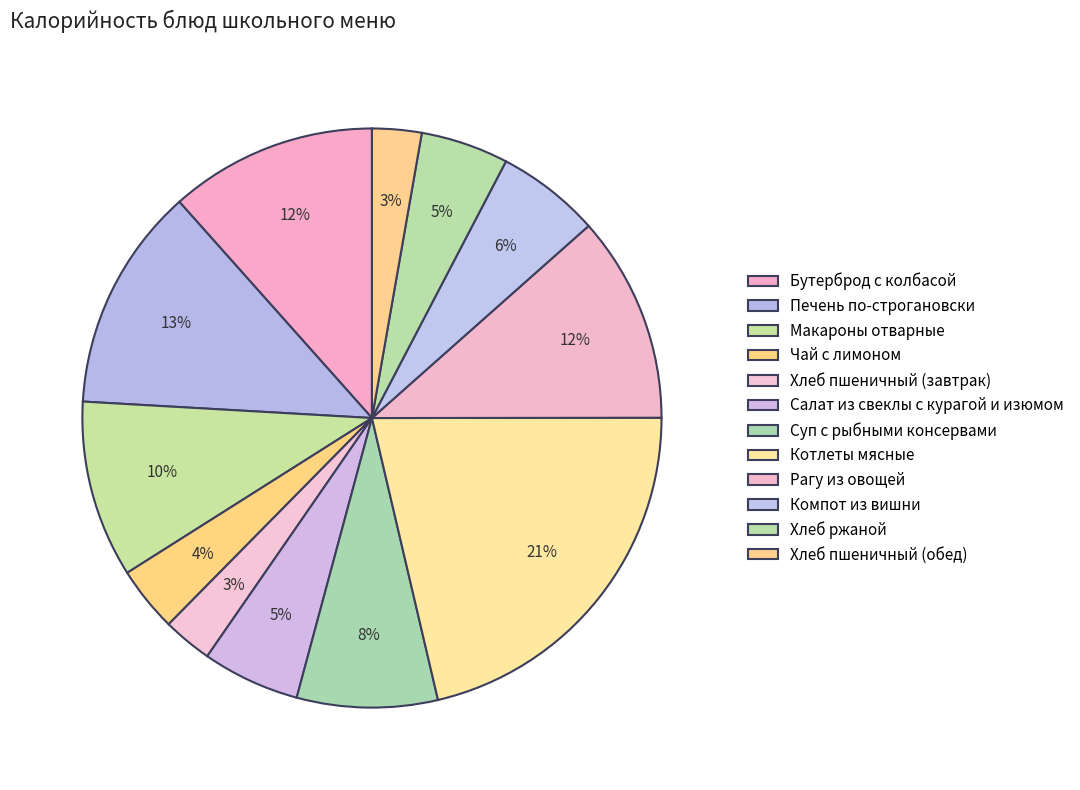

Which slice is the largest?

Котлеты мясные